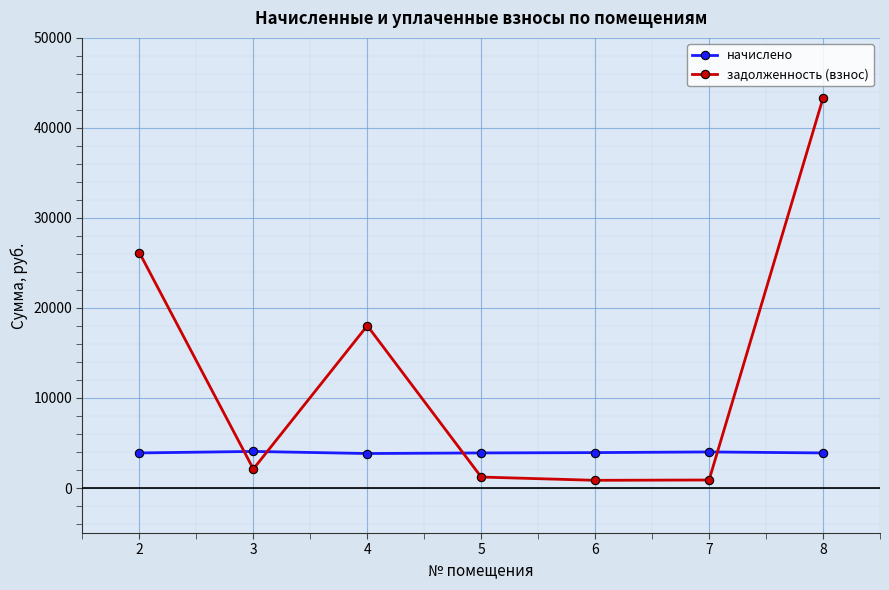

At how many categories does at least one series exceed 33380?

1